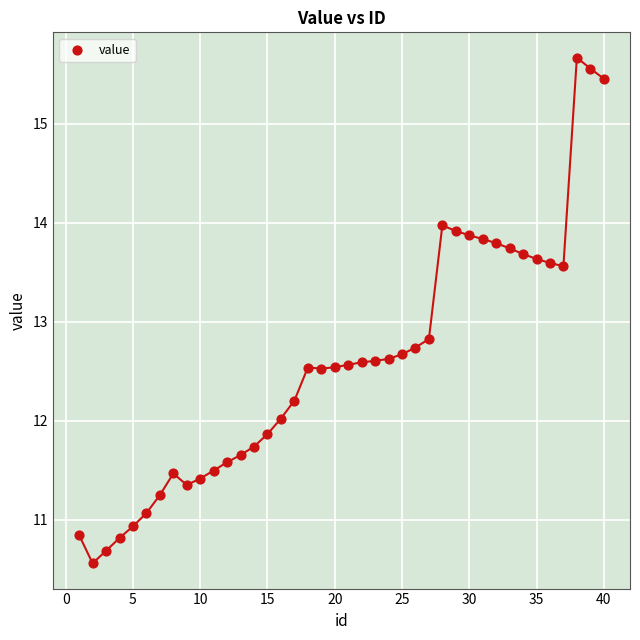

What Y value in the scatter plot is closest to 13?

12.8